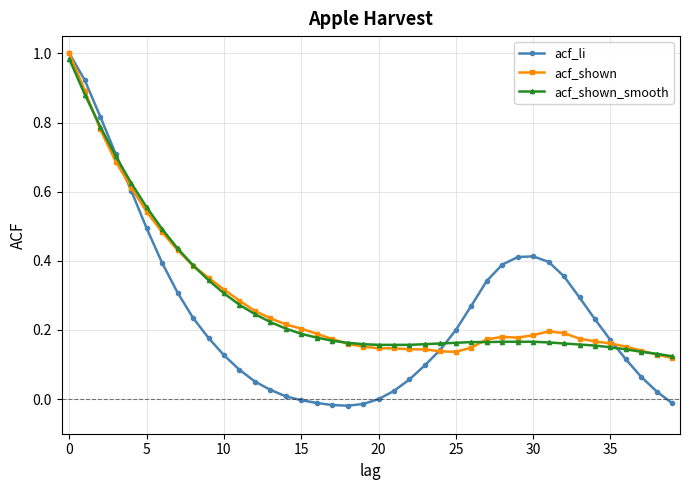

Which series has the widest spread of values?

acf_li